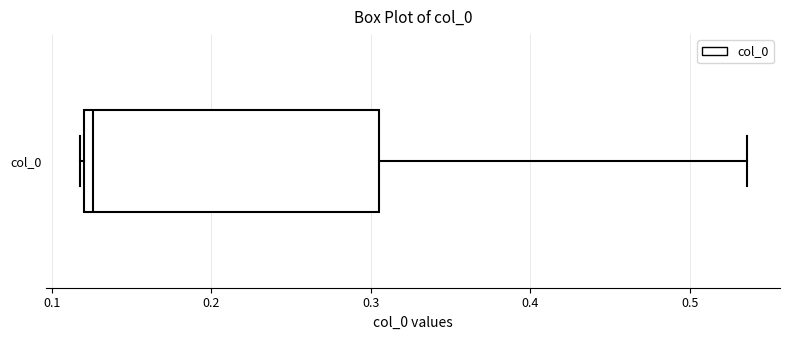

Transcribe this box plot: give where the median line is, the range the box spans, and where the two whiskers end, as read against the x-axis. The values are not printed on the chart, so give them approximately, as read against the axis.

median 0.13, box 0.12 to 0.30, whiskers 0.12 to 0.54